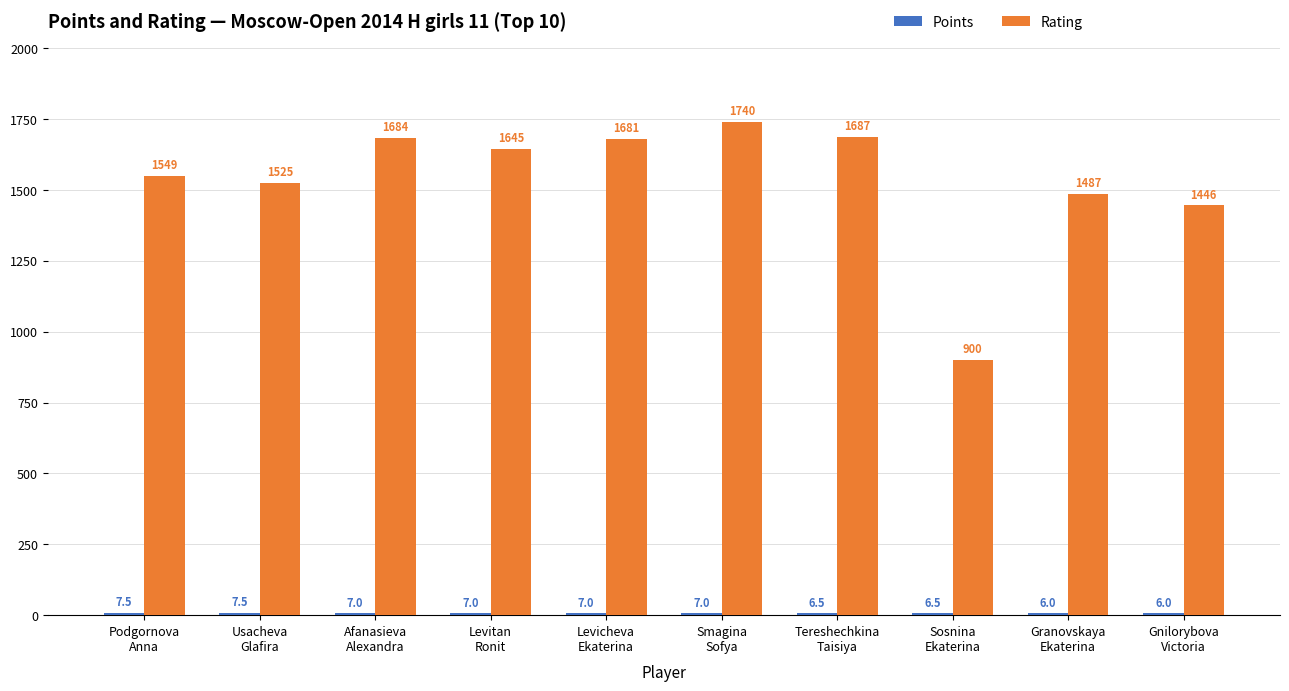

What is the greatest value displayed?

1740.0